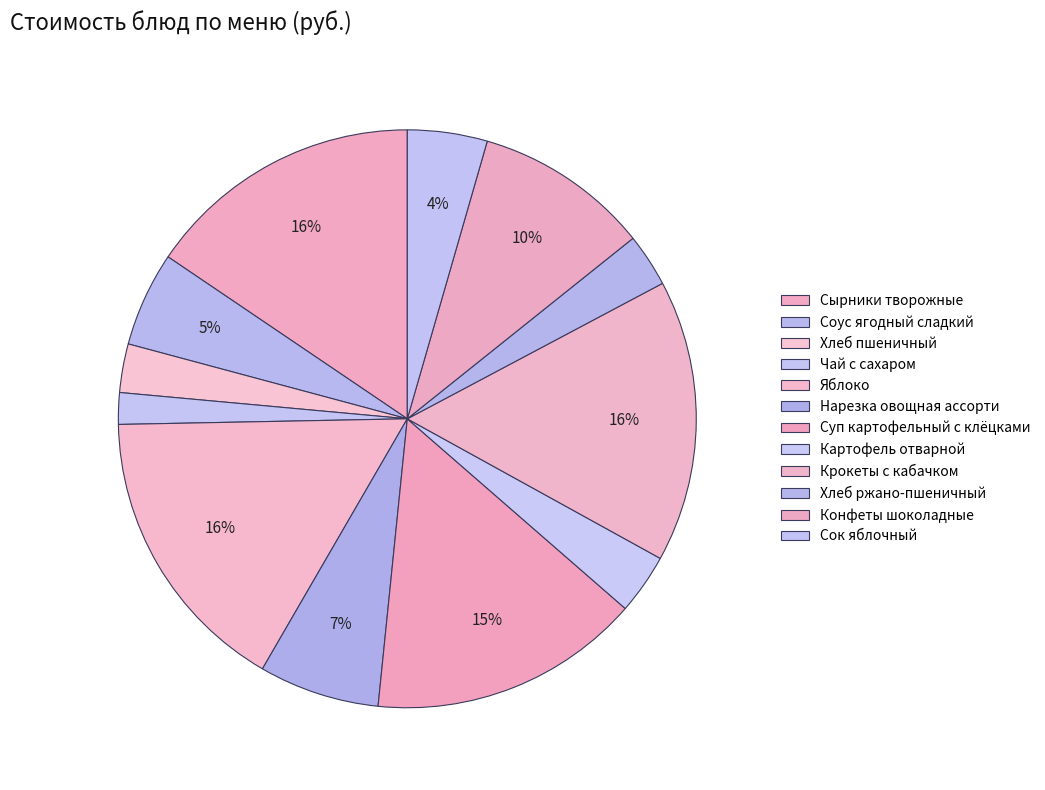

Which has a higher value, Картофель отварной or Хлеб ржано-пшеничный?

Картофель отварной